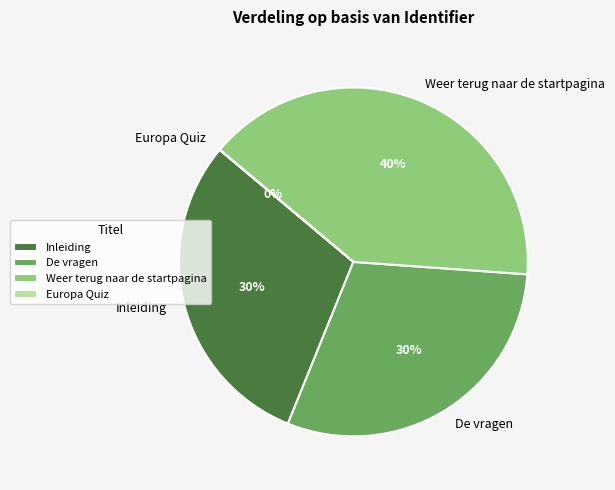

What percentage is the De vragen slice, to the nearest percent?

30%